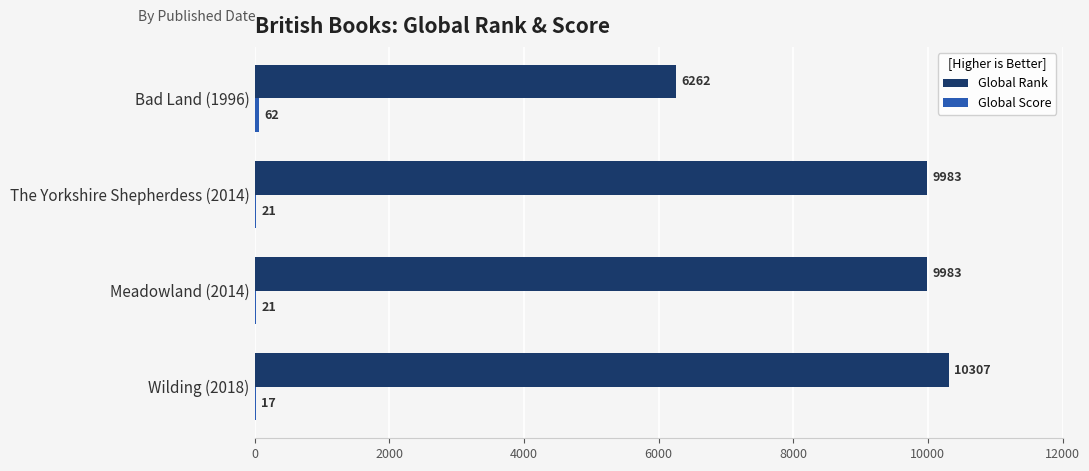

Which series has the largest total across all categories?

Global Rank